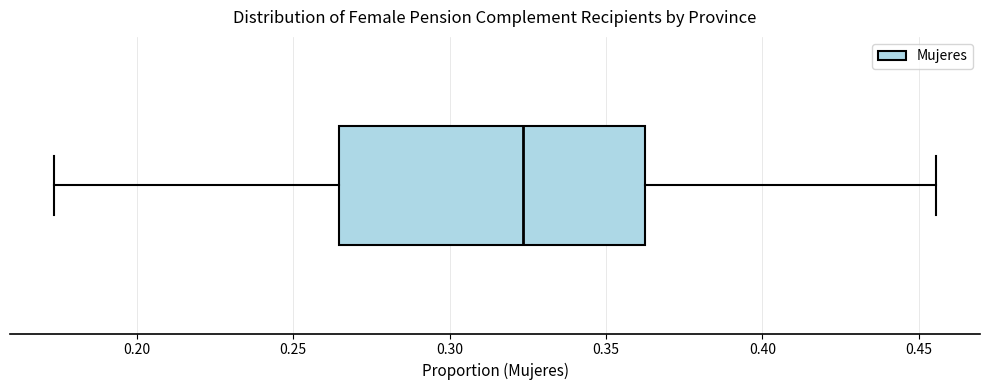

Where does the left whisker of the box end on the x-axis? The values are not printed on the chart, so give them approximately, as read against the axis.

0.175